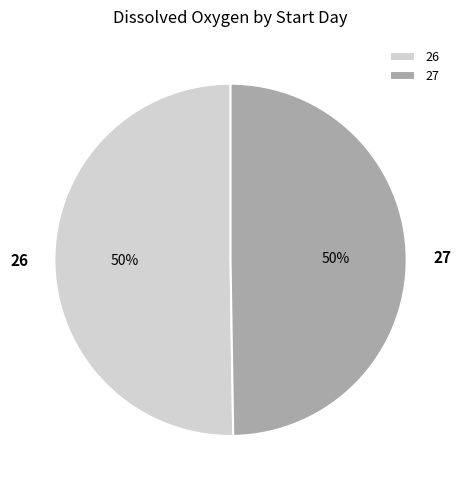

How many segments does this pie chart have?

2